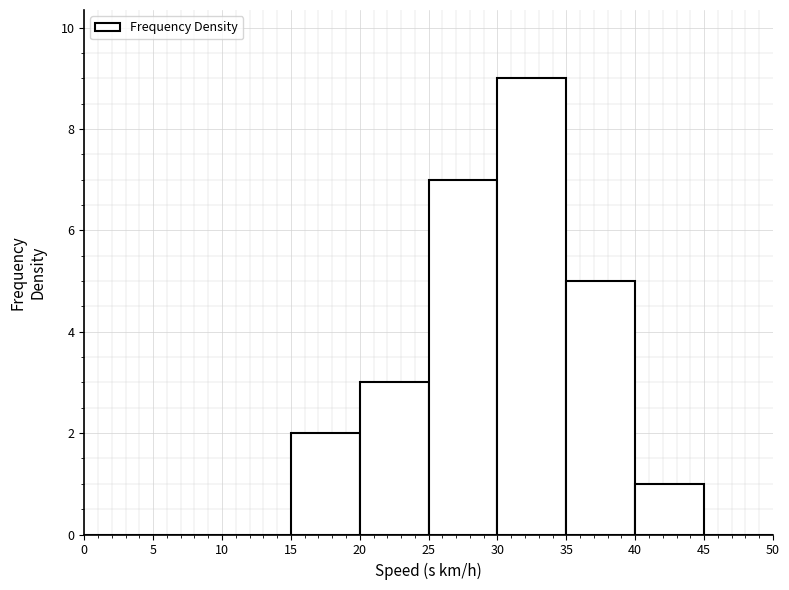

Reading left to right, transcribe this chart: for each bar, give the range it covers on the x-axis and its height. The values are not printed on the chart, so give them approximately, as read against the axis.

0 to 5: 0
5 to 10: 0
10 to 15: 0
15 to 20: 2
20 to 25: 3
25 to 30: 7
30 to 35: 9
35 to 40: 5
40 to 45: 1
45 to 50: 0